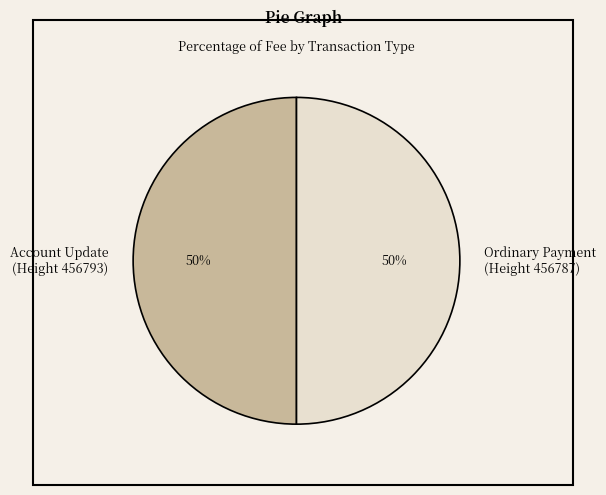

Is it true that Account Update (Height 456793) is 56% of the pie?

False